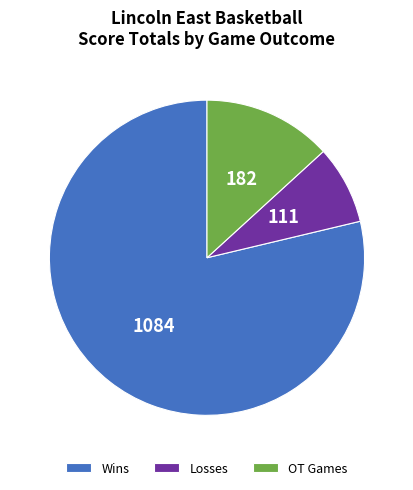

Is the sum of Losses and Wins greater than half?

Yes